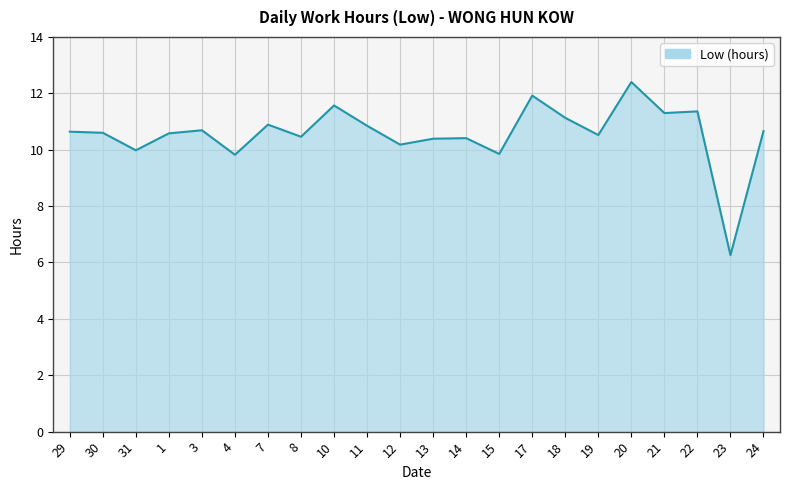

What value does the data have at 13?

10.4